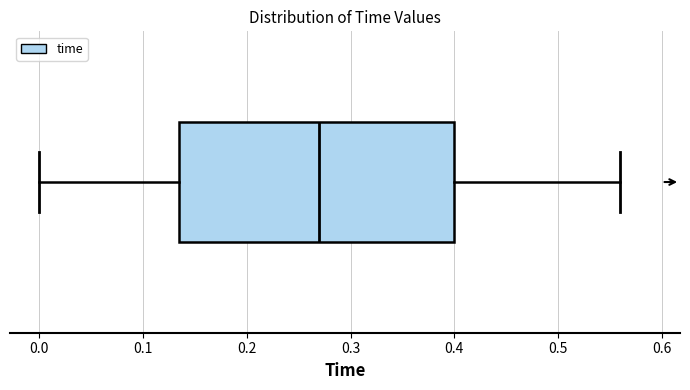

Read this box plot against the x-axis: the position of the median line, the range covered by the box, and the ends of both whiskers. The values are not printed on the chart, so give them approximately, as read against the axis.

median 0.27, box 0.14 to 0.40, whiskers 0.00 to 0.56